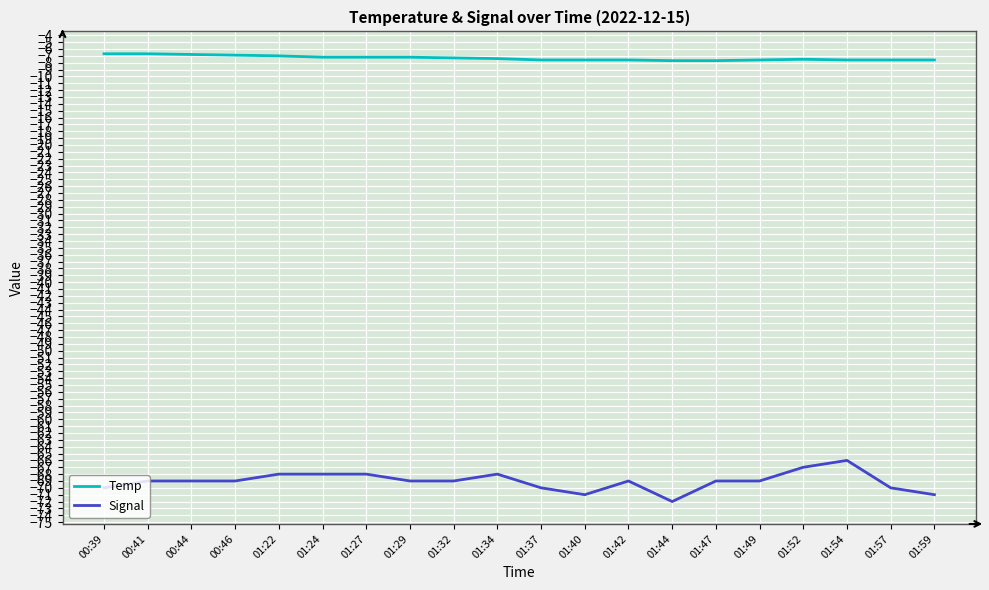

At which category does the chart reach its minimum across all series?

01:44